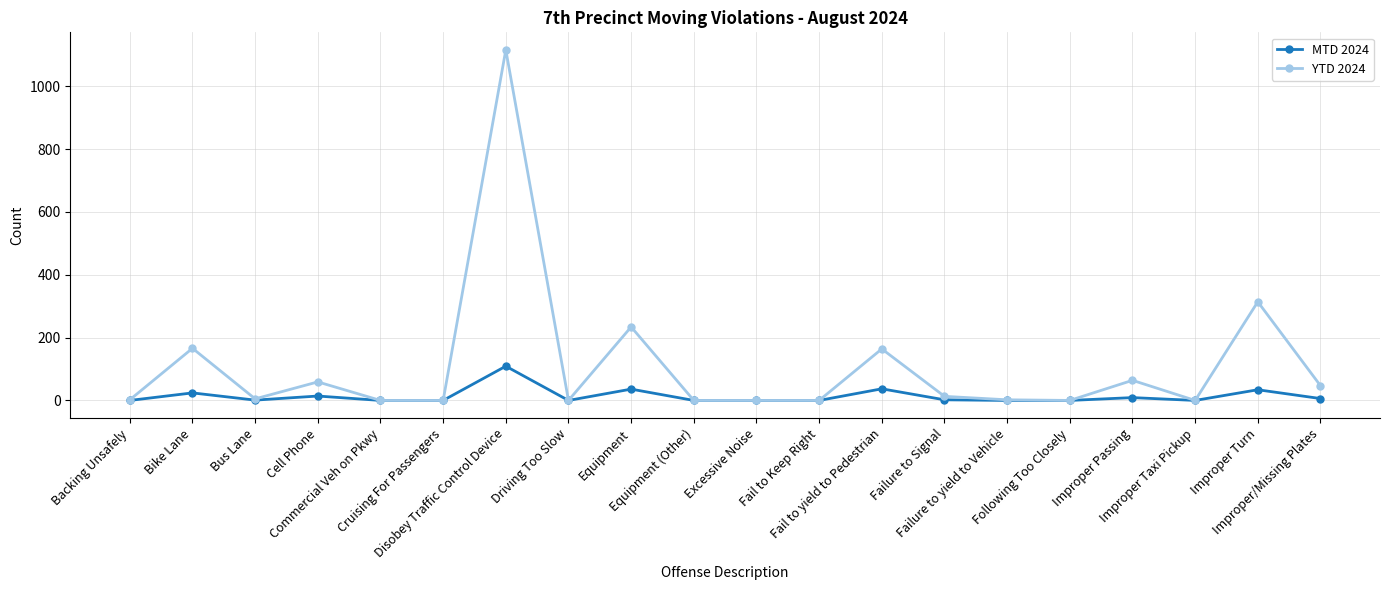

Which series has the largest total across all categories?

YTD 2024